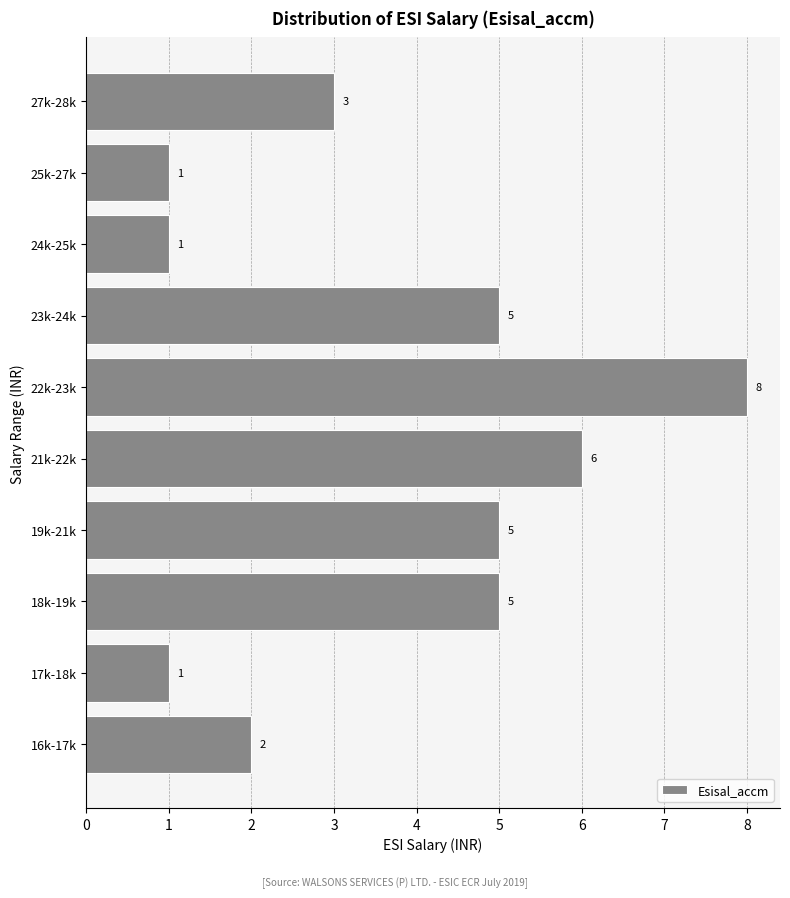

Reading top to bottom, what are all the values shown in this chart?

27k-28k=3	25k-27k=1	24k-25k=1	23k-24k=5	22k-23k=8	21k-22k=6	19k-21k=5	18k-19k=5	17k-18k=1	16k-17k=2